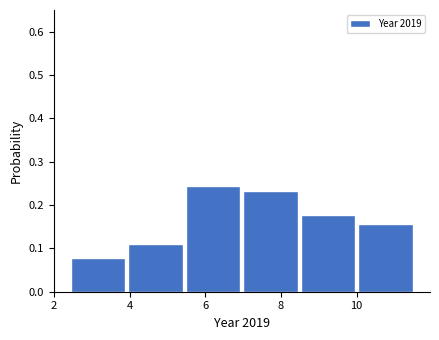

Over which range of the x-axis is the bar tallest?

5.4 to 7.0